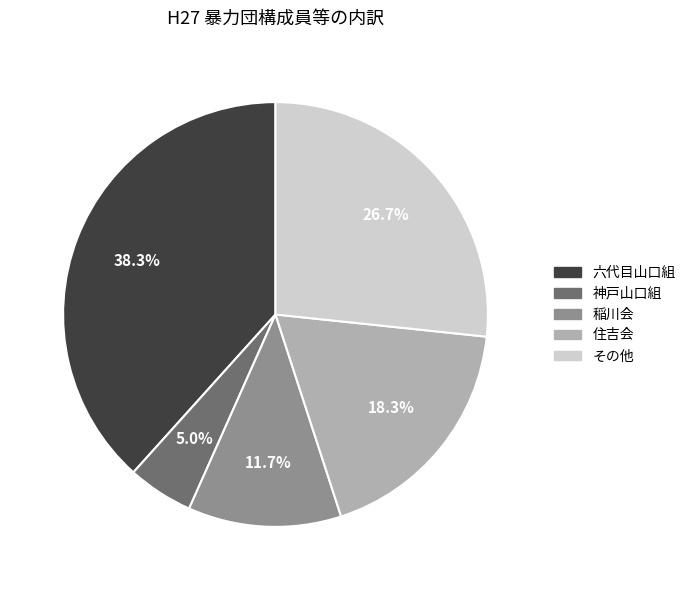

Which has a higher value, 神戸山口組 or 稲川会?

稲川会